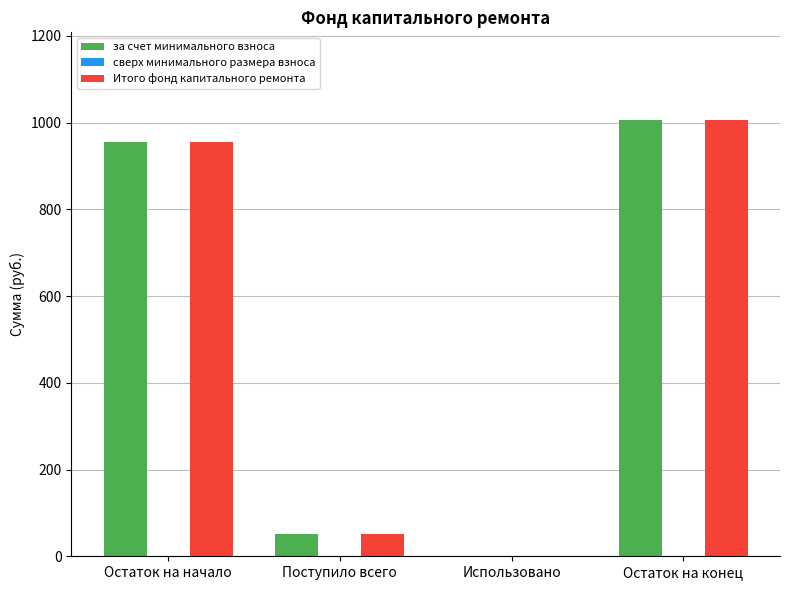

True or false: Итого фонд капитального ремонта has a value of 1006.7 at Остаток на конец.

True